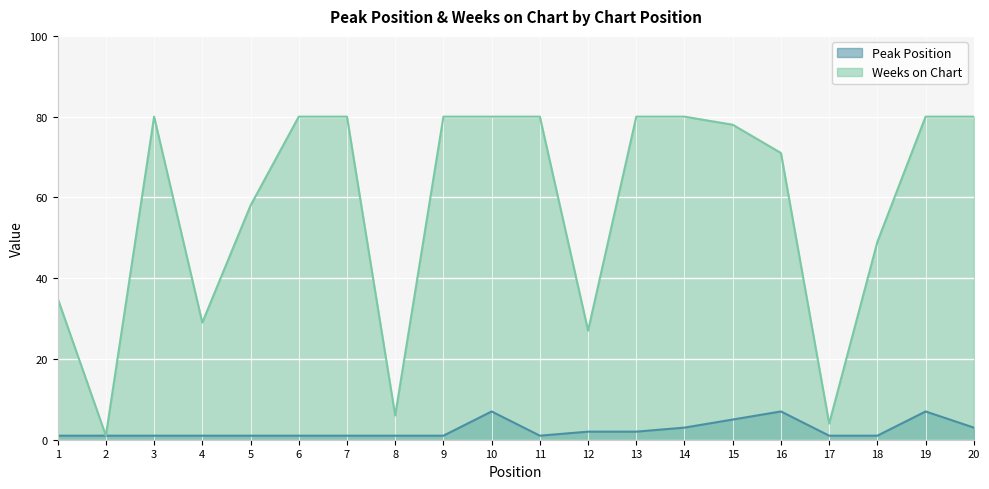

At which category does Peak Position reach its first local peak?

10